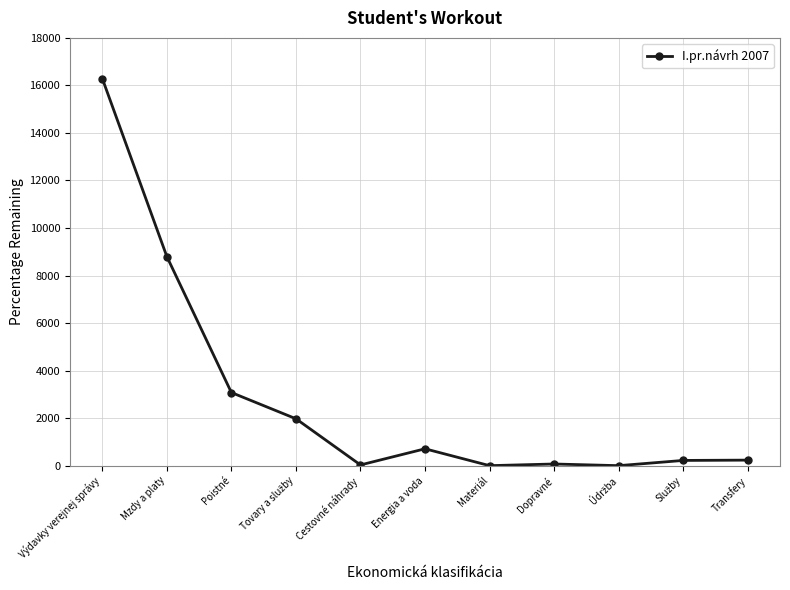

What is the difference between the values at Dopravné and Transfery?

163